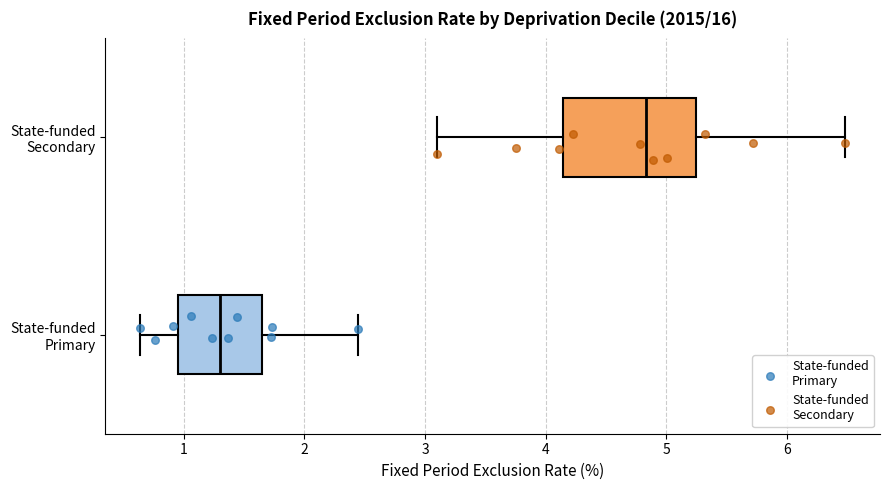

Which box has the furthest to the left median line?

State-funded Primary